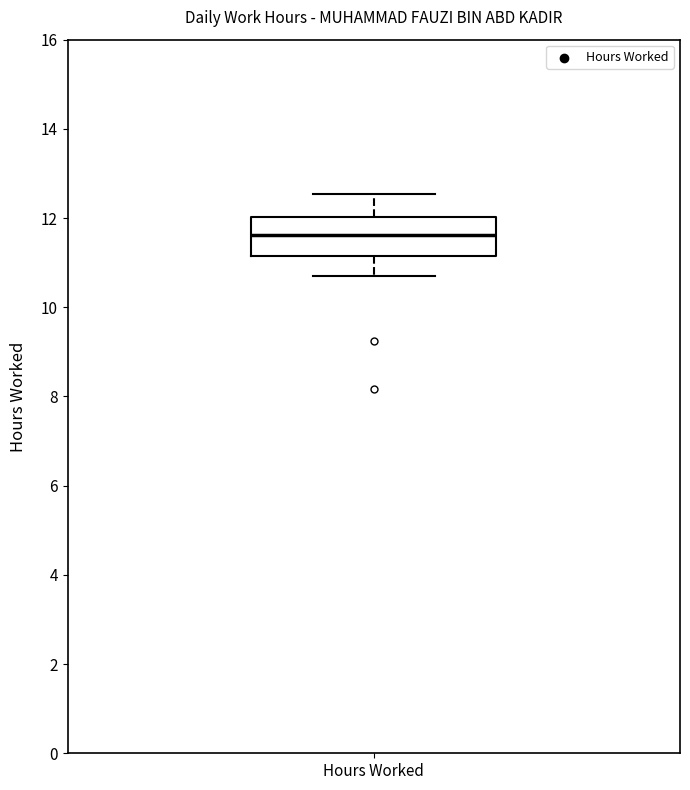

Where does the median line of the box for Hours Worked sit on the y-axis? The values are not printed on the chart, so give them approximately, as read against the axis.

11.6